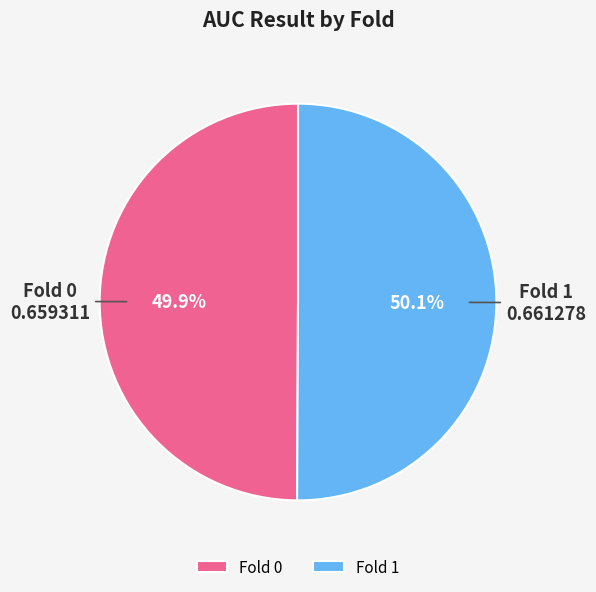

Combined, what portion of the pie is Fold 1 and Fold 0?

100.0%